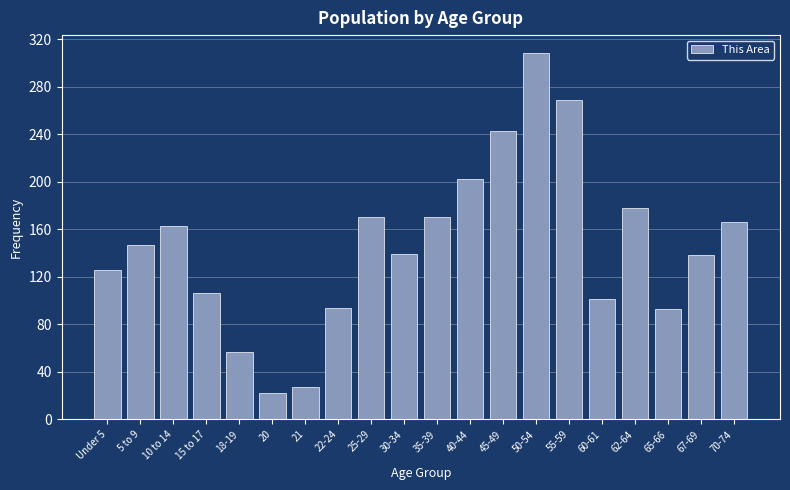

The value at 62-64 is 110. True or false?

False